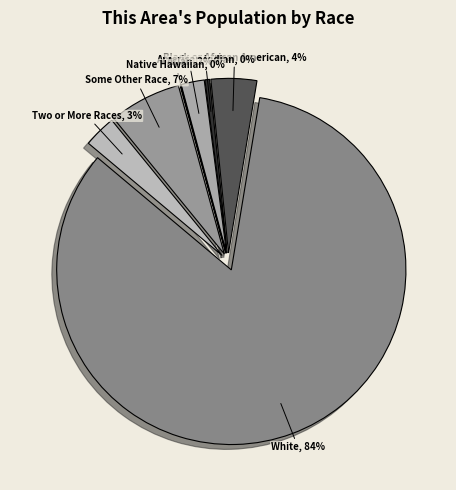

Between Two or More Races and Asian alone, which is larger?

Two or More Races